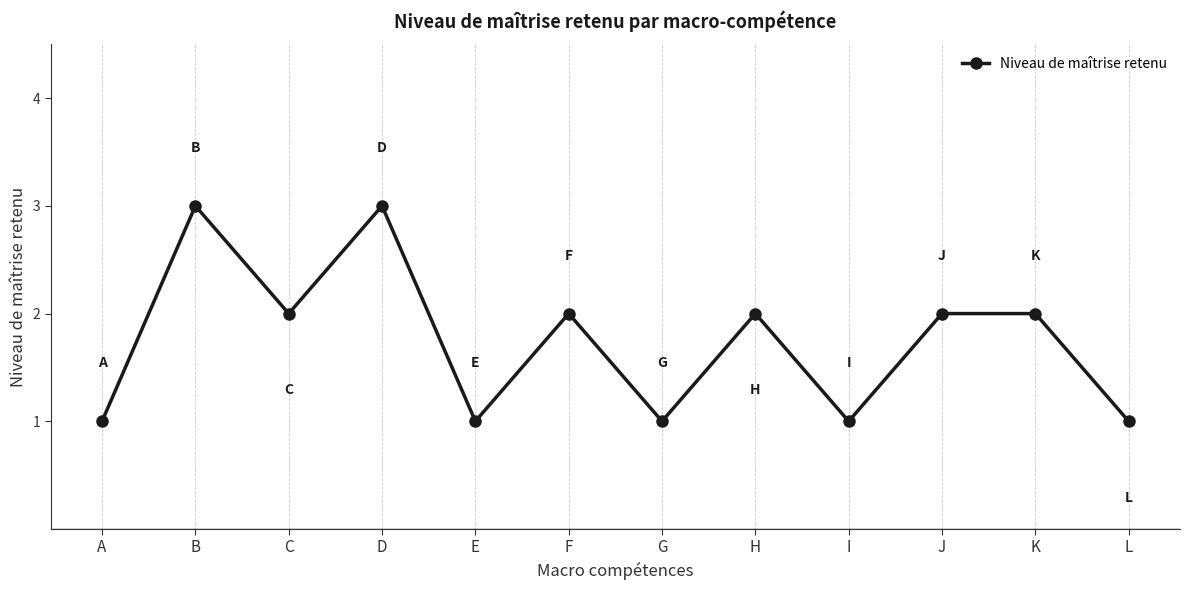

Does the chart have visible grid lines?

No